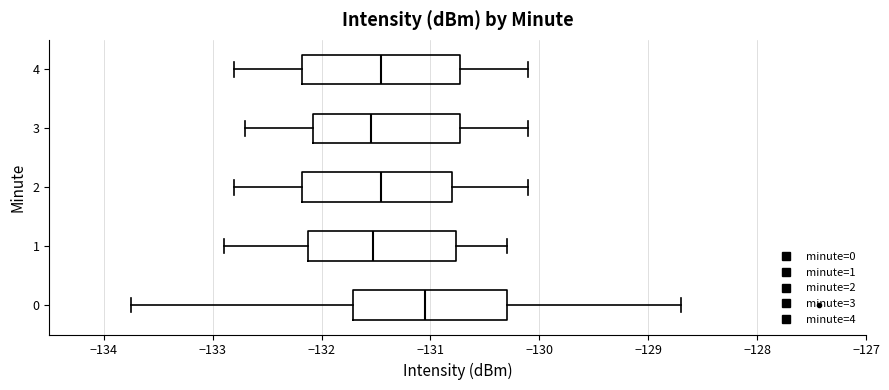

Reading bottom to top, read every box against the x-axis: the position of its median line, the range the box covers, and the ends of its whiskers. The values are not printed on the chart, so give them approximately, as read against the axis.

0: median -131.0, box -131.7 to -130.3, whiskers -133.7 to -128.7
1: median -131.5, box -132.1 to -130.8, whiskers -132.9 to -130.3
2: median -131.4, box -132.2 to -130.8, whiskers -132.8 to -130.1
3: median -131.5, box -132.1 to -130.7, whiskers -132.7 to -130.1
4: median -131.4, box -132.2 to -130.7, whiskers -132.8 to -130.1